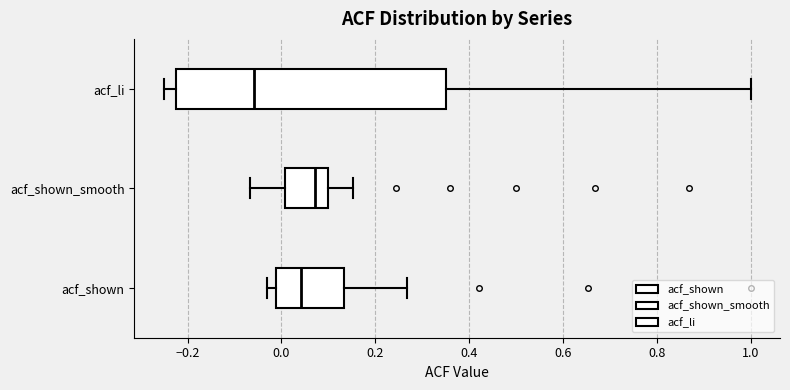

Which box is the widest, from its left edge to its right edge?

acf_li